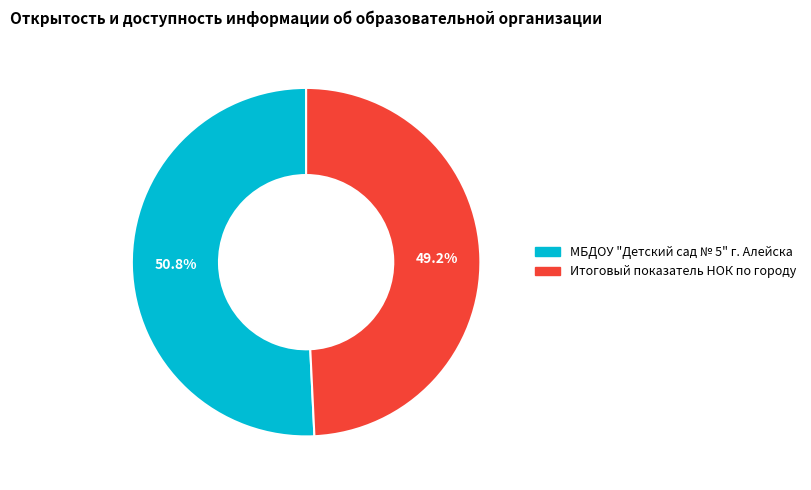

How many slices are in this pie chart?

2